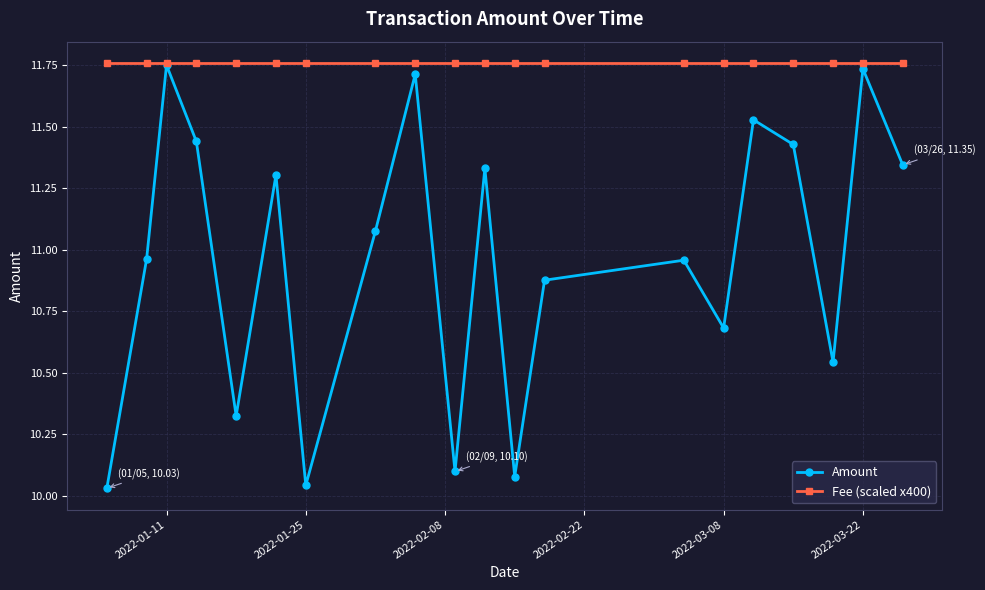

Which series has the largest range (max minus min)?

Amount